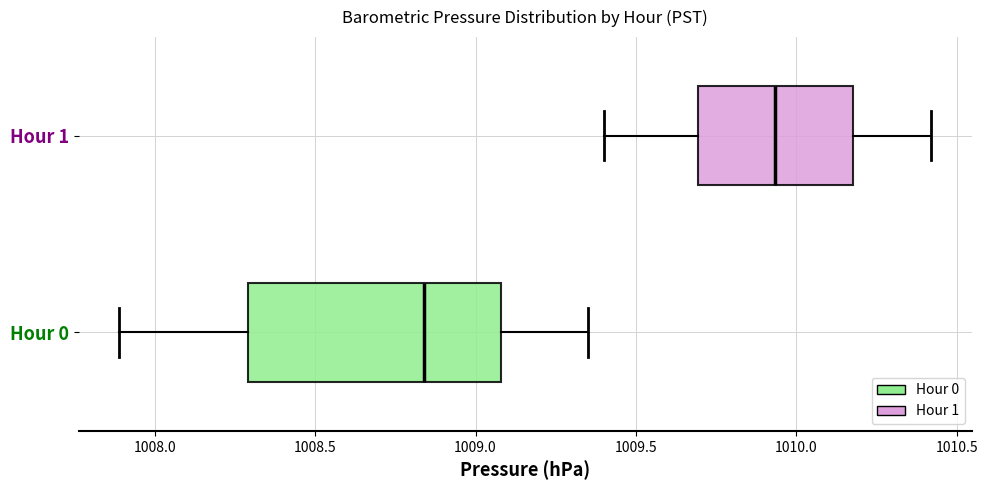

Which box's median line is the furthest to the right?

Hour 1